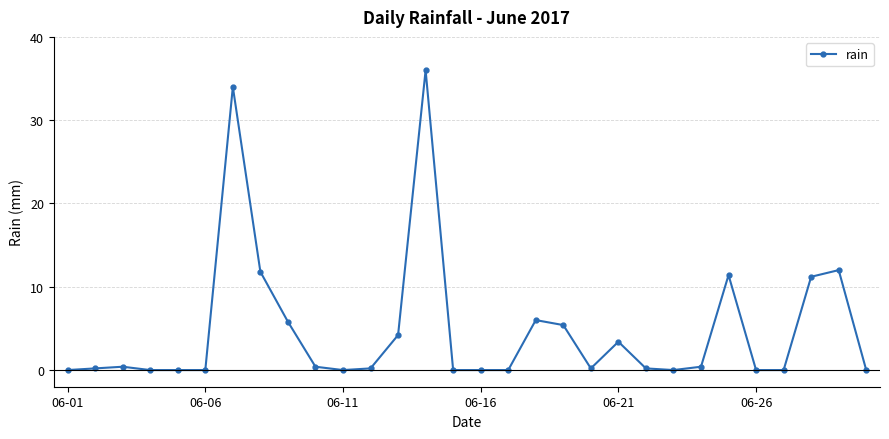

What is the greatest value displayed?

36.0